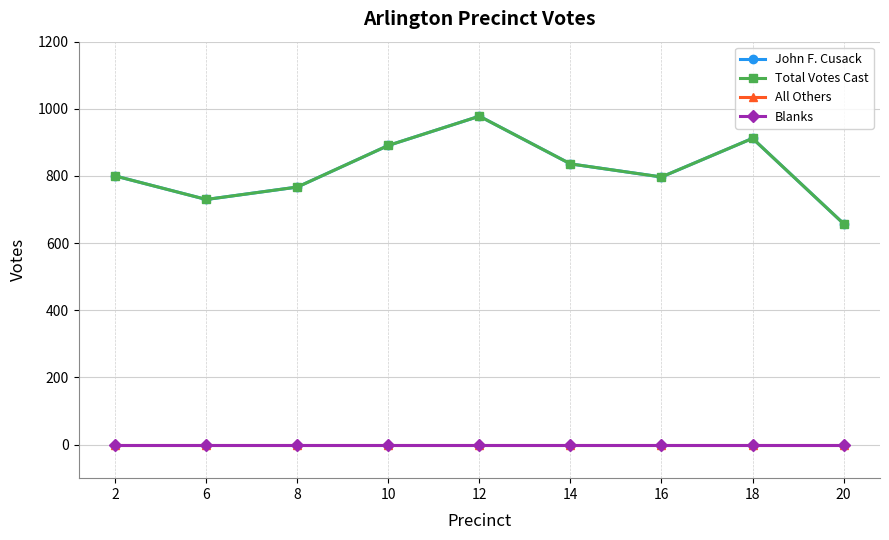

Does the chart have visible grid lines?

Yes